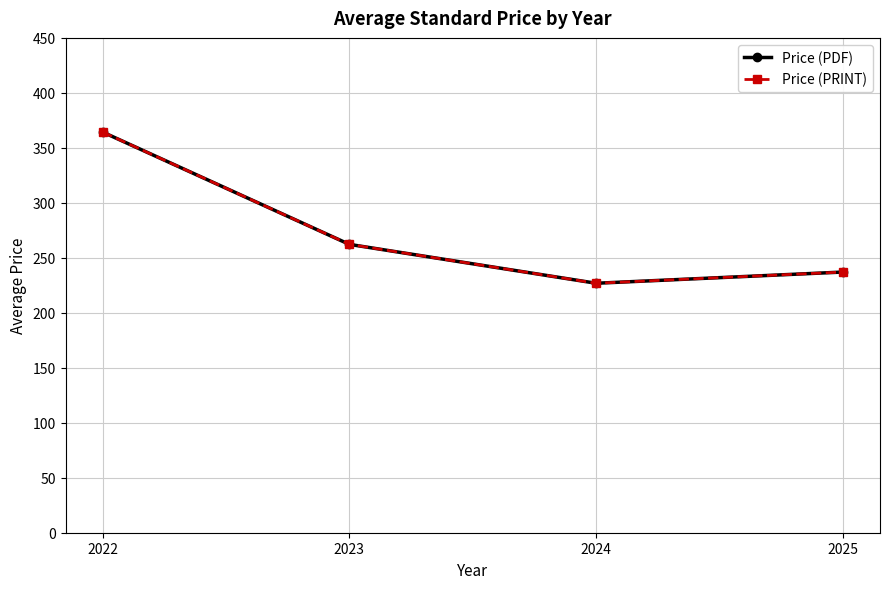

Does the chart have visible grid lines?

Yes